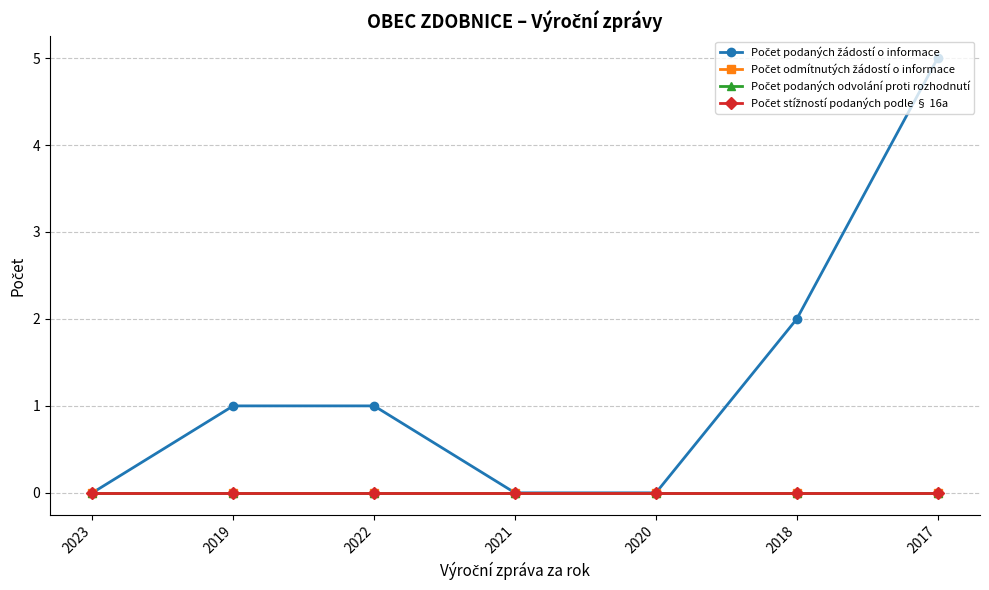

How many lines are shown in the chart?

4